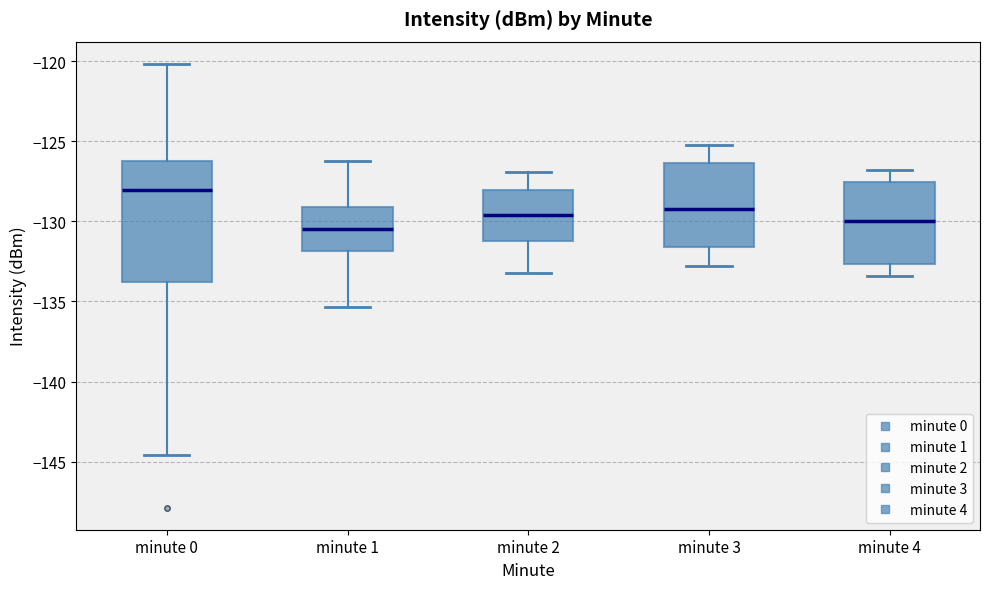

Where is the upper edge of the box for minute 4 on the y-axis? The values are not printed on the chart, so give them approximately, as read against the axis.

-127.5